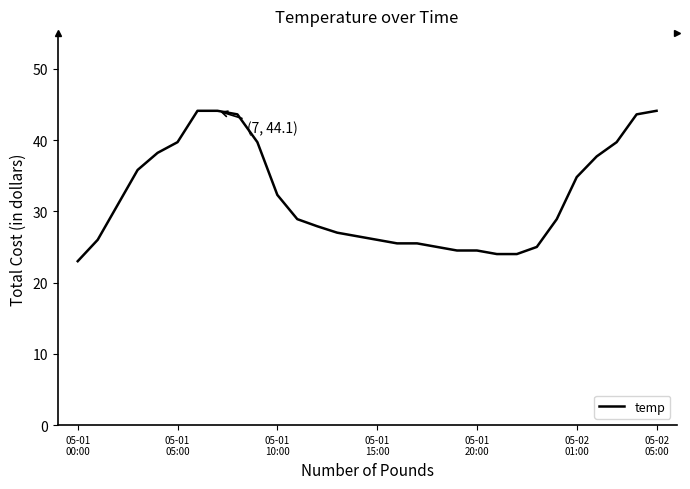

What is the difference between the maximum and minimum values?

21.1